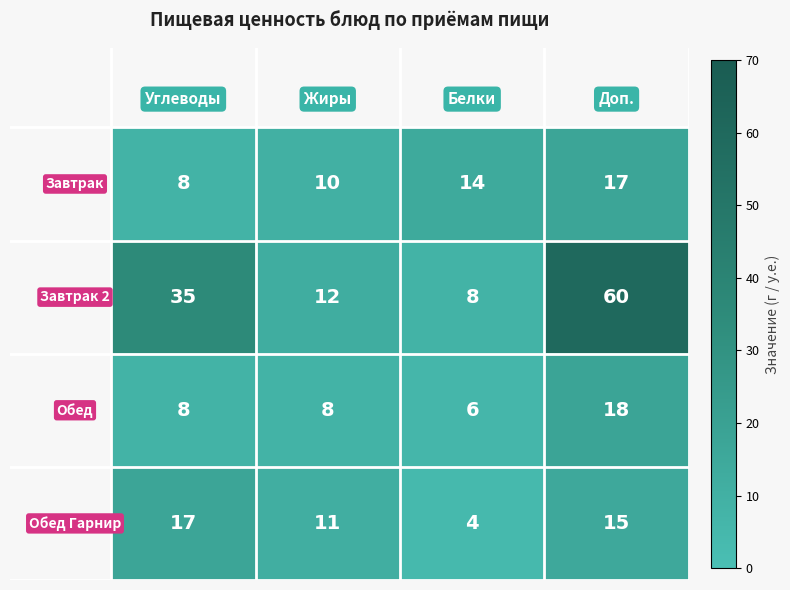

What is the minimum value shown in the chart?

4